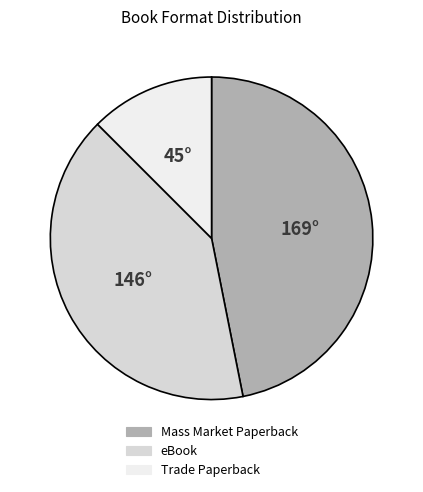

Does any single category account for the majority?

No